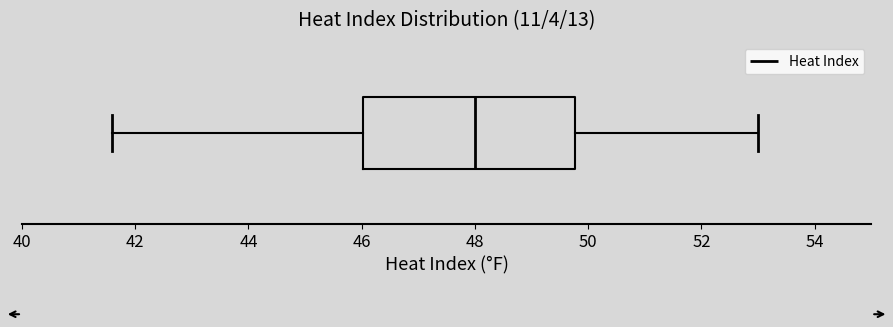

Read this box plot against the x-axis: the position of the median line, the range covered by the box, and the ends of both whiskers. The values are not printed on the chart, so give them approximately, as read against the axis.

median 48.0, box 46.0 to 49.8, whiskers 41.6 to 53.0